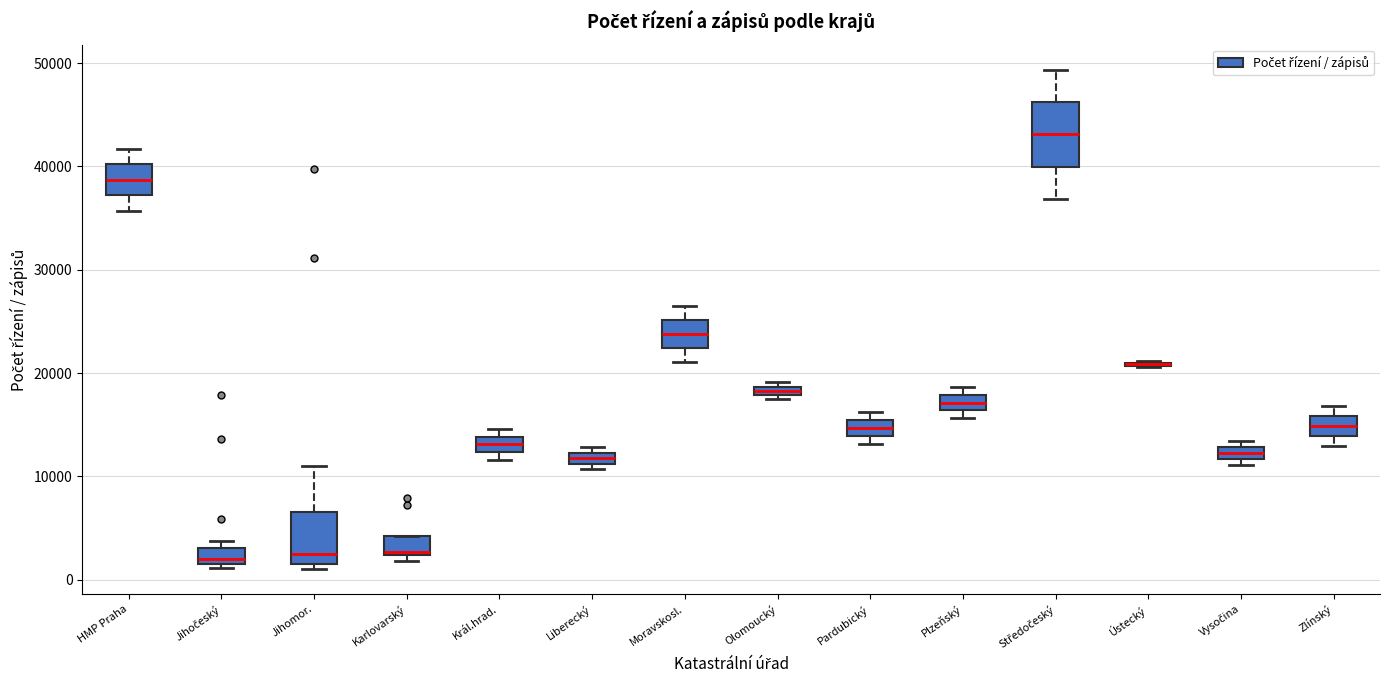

Which box is the tallest, from its lower edge to its upper edge?

Středočeský